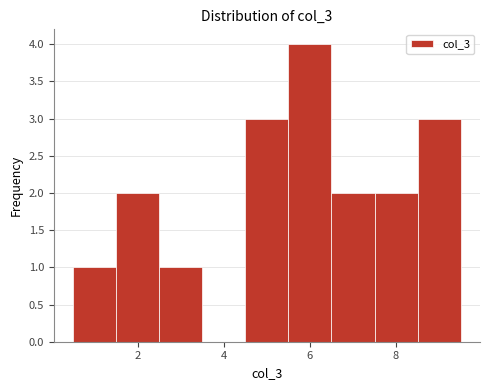

Reading left to right, list every bar in this chart as the range it spans on the x-axis followed by its height. Neither the bar edges nor the heights are printed on the chart, so give them approximately, as read against the axes.

0.5 to 1.5: 1
1.5 to 2.5: 2
2.5 to 3.5: 1
3.5 to 4.5: 0
4.5 to 5.5: 3
5.5 to 6.5: 4
6.5 to 7.5: 2
7.5 to 8.5: 2
8.5 to 9.5: 3